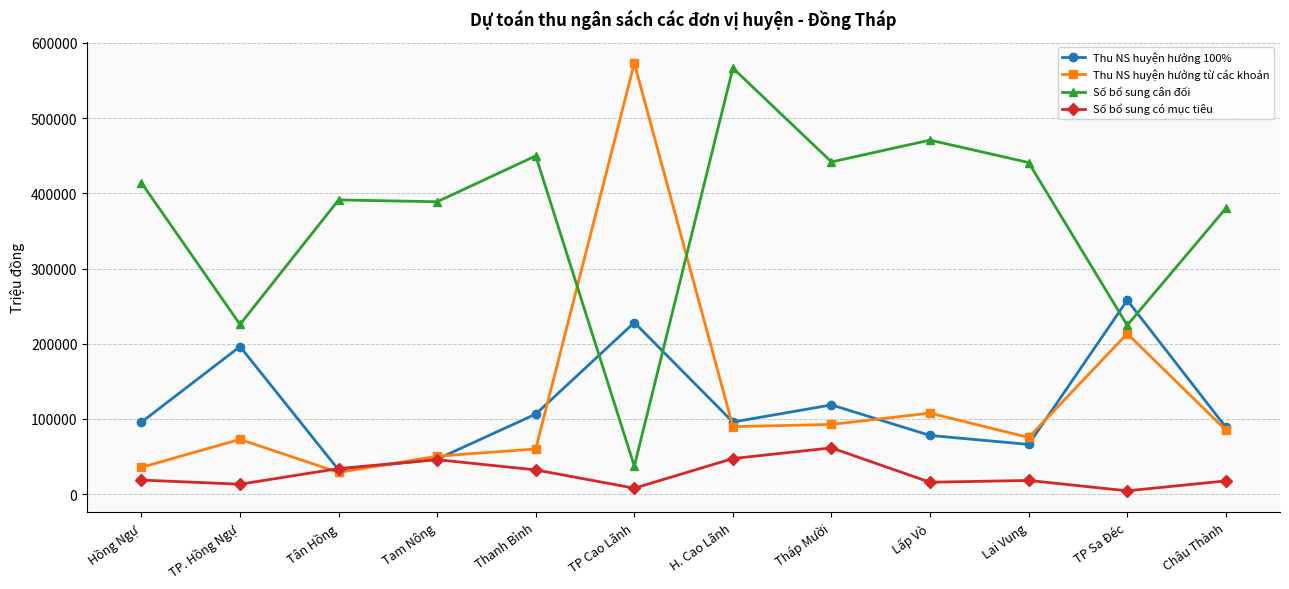

What is the total value across all series at Hồng Ngự?

564217